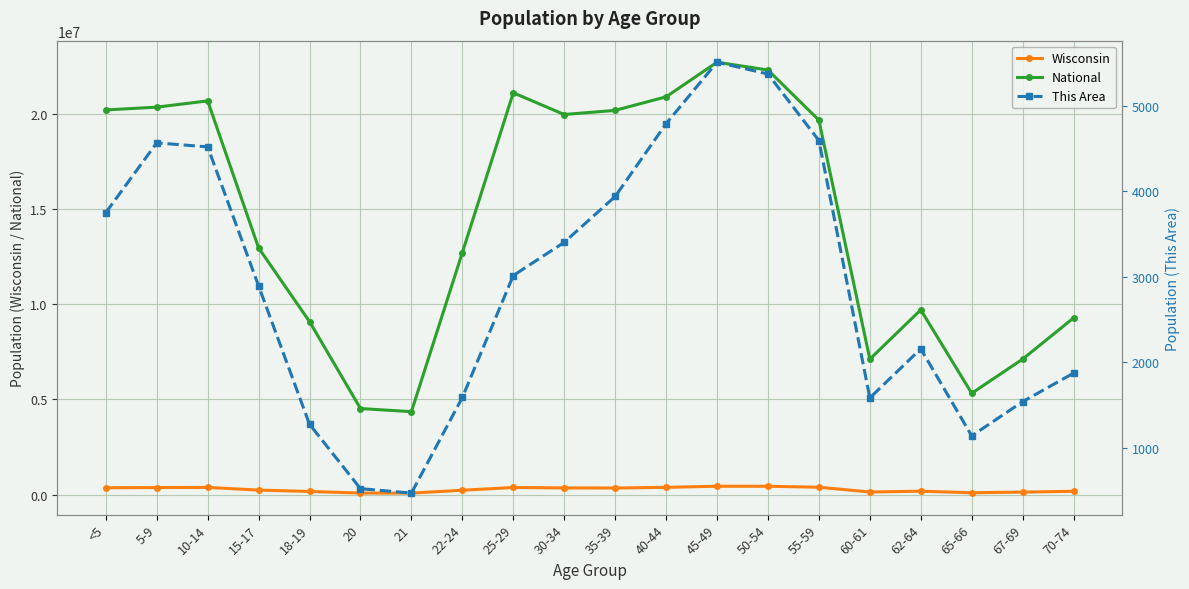

What is the label of the 8th point from the left?

22-24